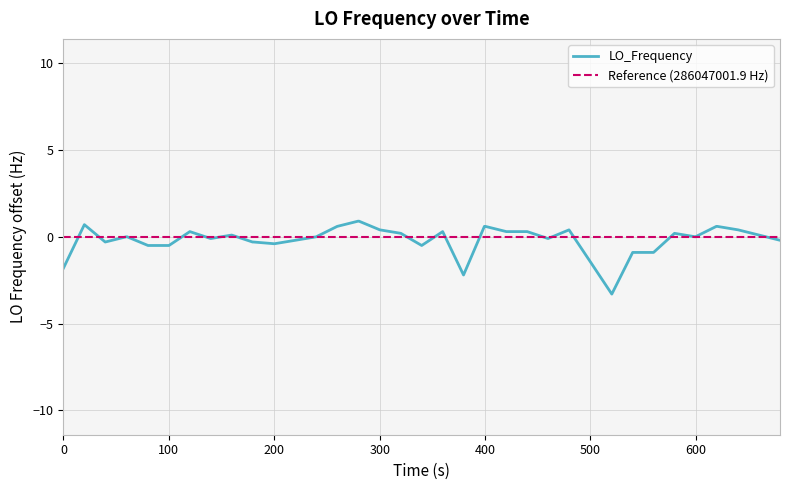

Does the chart display data point markers on the line(s)?

No